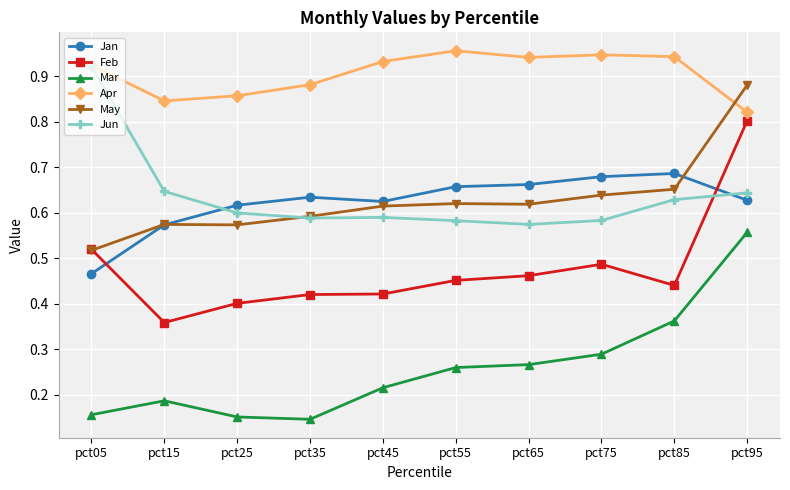

How many lines are shown in the chart?

6